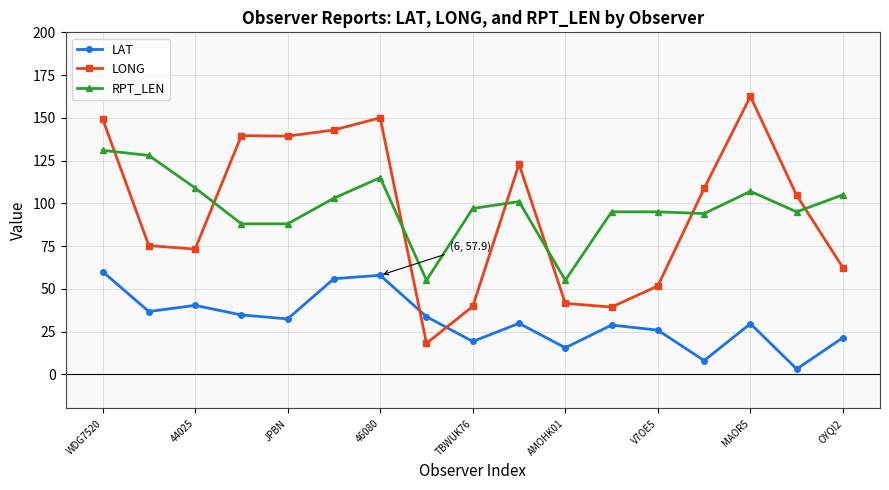

True or false: LAT and LONG intersect in this chart.

True